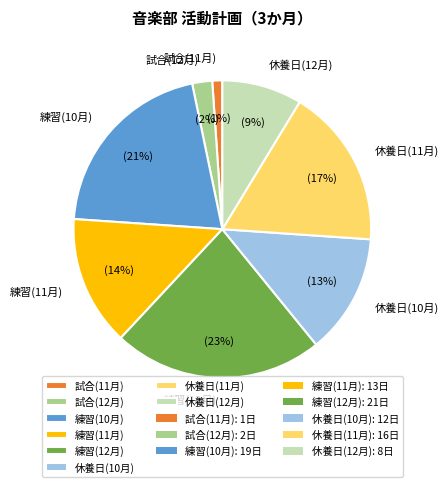

Which slice is the smallest?

試合(11月)